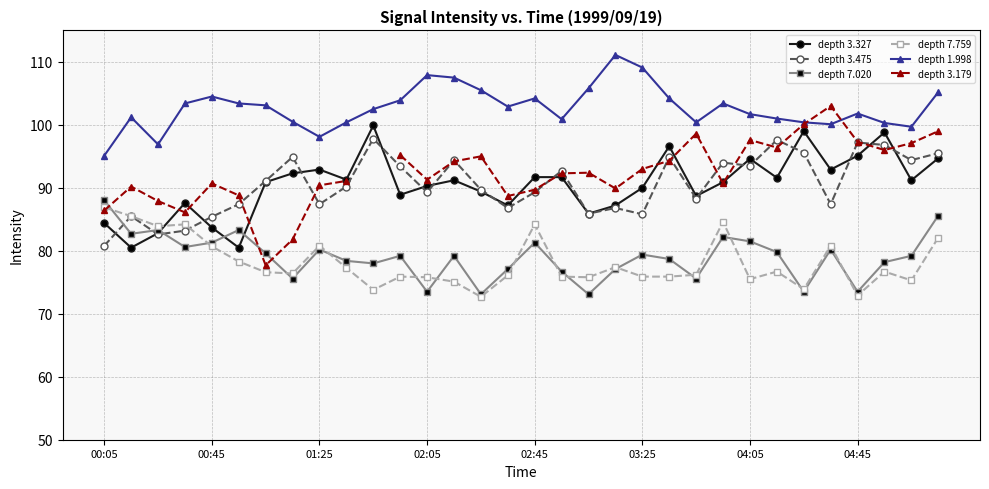

Is this an area chart (filled region under the line)?

No